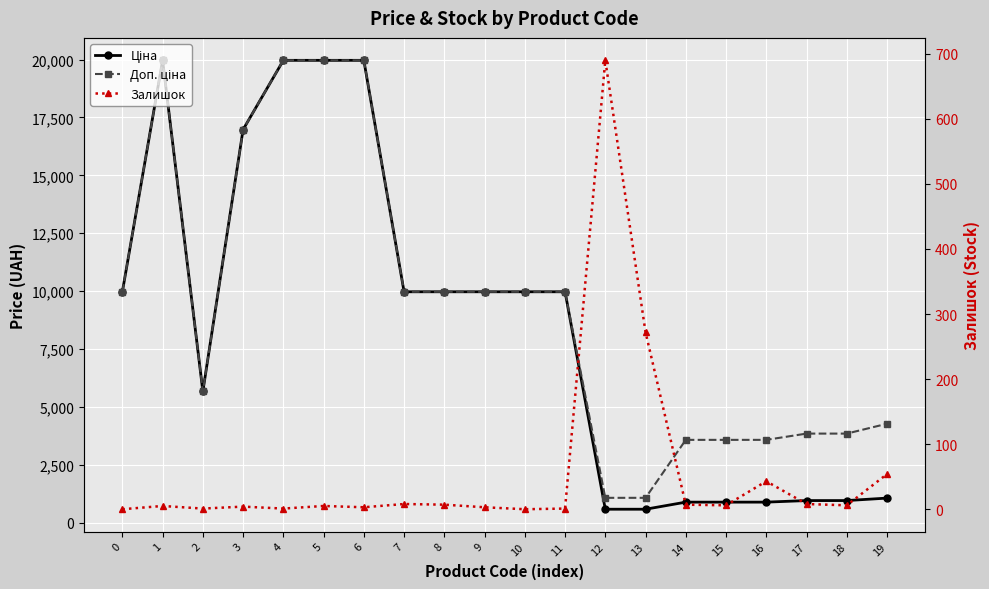

What is the difference between the maximum and minimum values in the Доп. ціна series?

18882.5